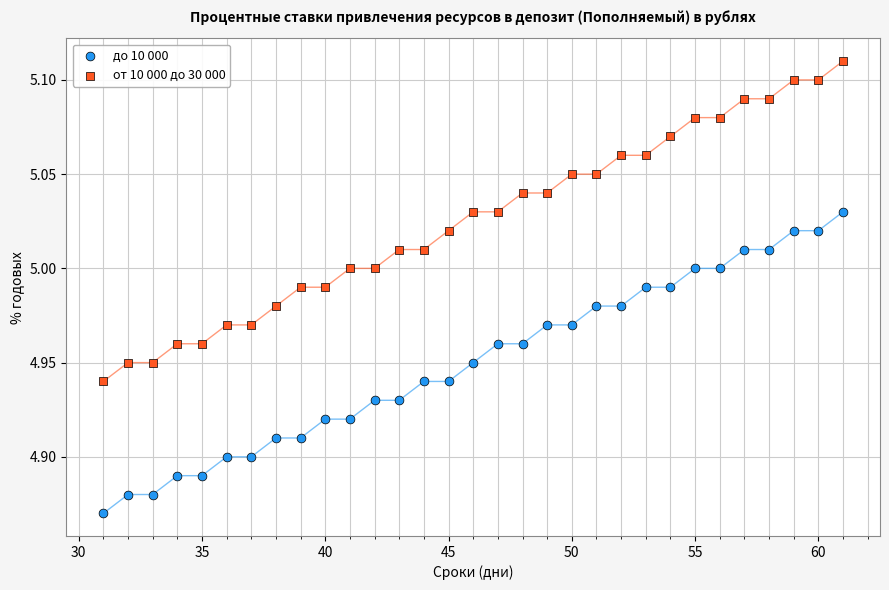

Across all data points, what is the range of X values (max minus min)?

30.0